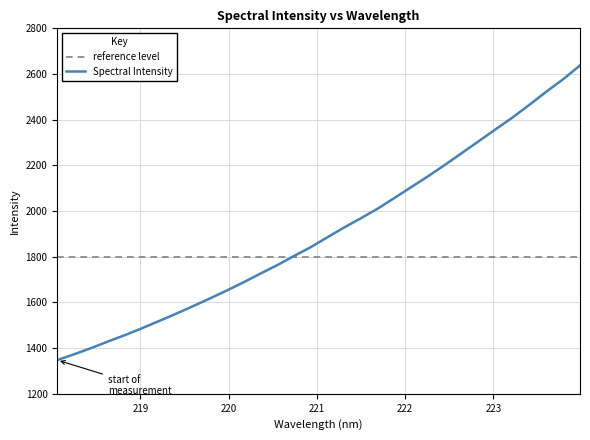

What is the value of the 16th point from the left?

1841.1